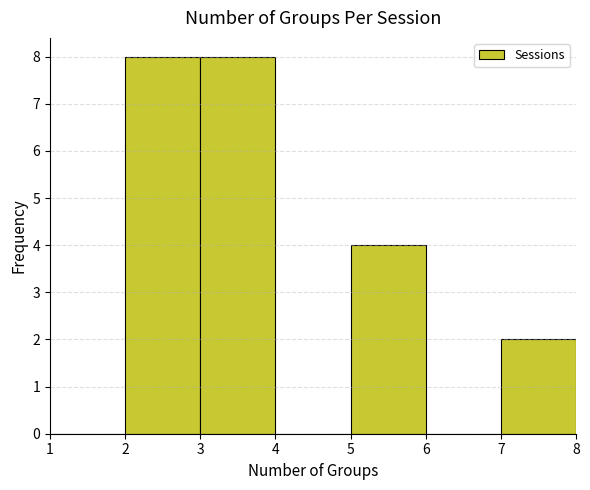

Reading left to right, transcribe this chart: for each bar, give the range it covers on the x-axis and its height. The values are not printed on the chart, so give them approximately, as read against the axis.

1 to 2: 0
2 to 3: 8
3 to 4: 8
4 to 5: 0
5 to 6: 4
6 to 7: 0
7 to 8: 2